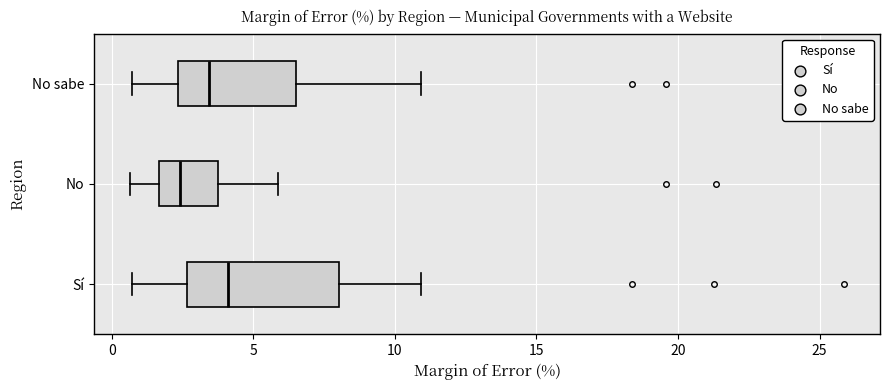

Which box is the widest, from its left edge to its right edge?

Sí